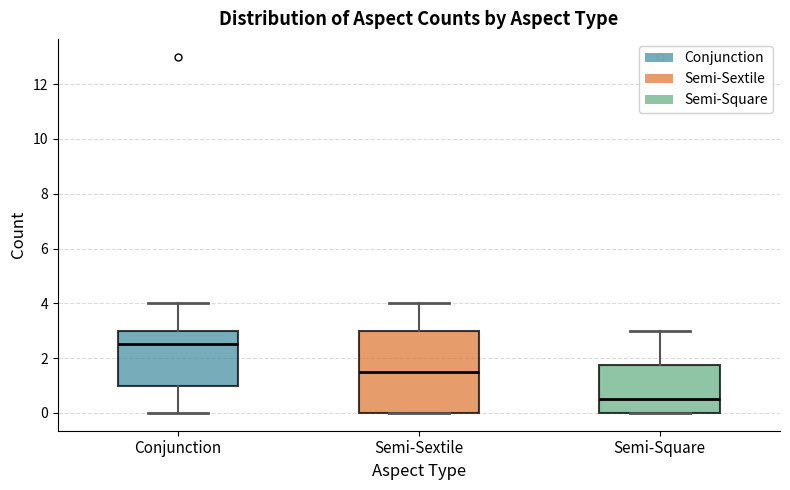

Reading left to right, transcribe this box plot: for each box, give where its median line is, the range the box spans, and where its two whiskers end, as read against the y-axis. The values are not printed on the chart, so give them approximately, as read against the axis.

Conjunction: median 2.6, box 1.0 to 3.0, whiskers 0.0 to 4.0
Semi-Sextile: median 1.6, box 0.0 to 3.0, whiskers 0.0 to 4.0
Semi-Square: median 0.6, box 0.0 to 1.8, whiskers 0.0 to 3.0